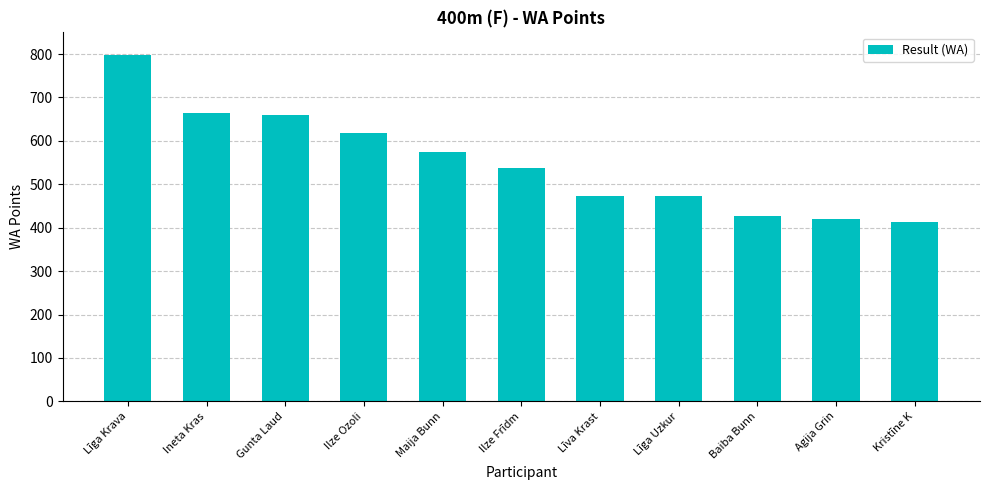

Approximately how many times larger is the value at Ilze Ozoli compared to Līga Uzkur?

1.3